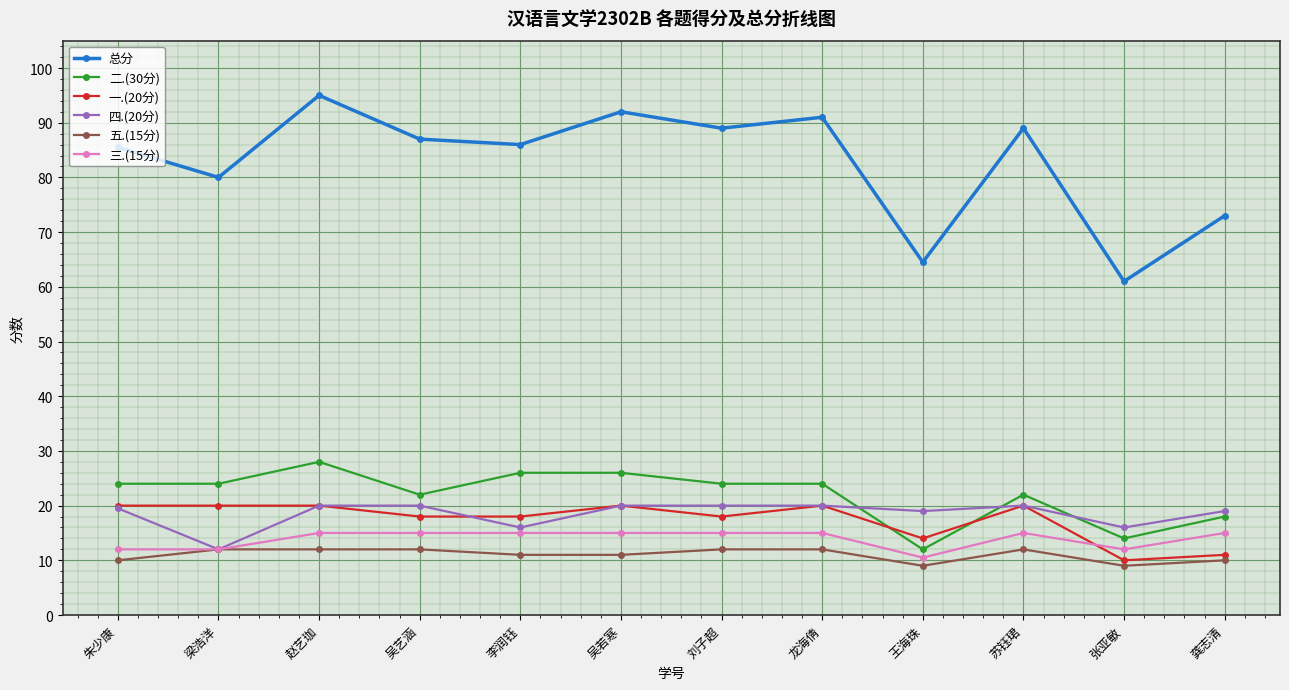

At how many categories does at least one series exceed 60?

12